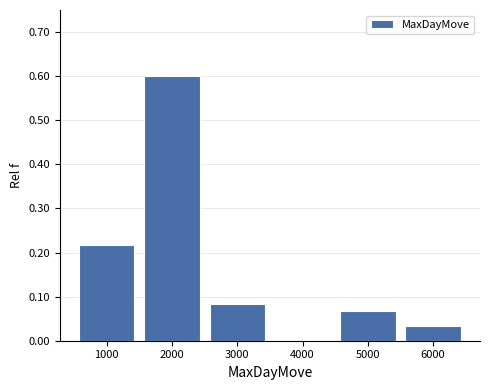

Which range on the x-axis has the tallest bar?

1500 to 2500